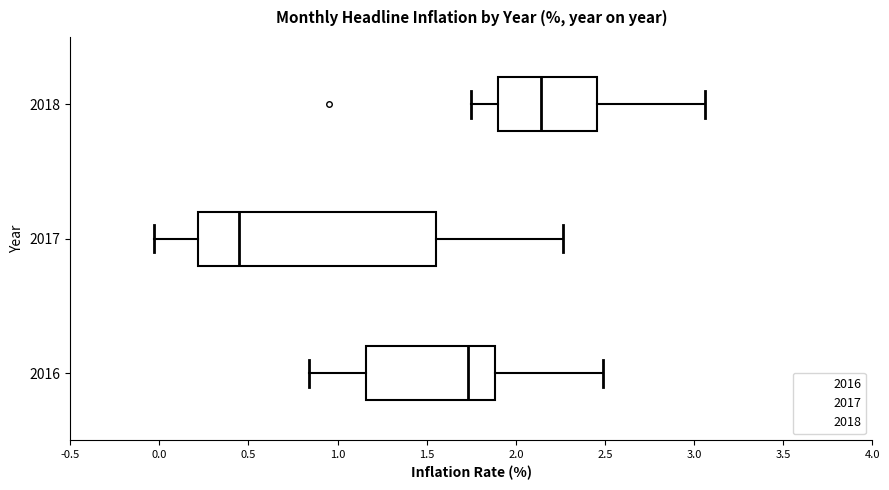

Which box is the widest, from its left edge to its right edge?

2017